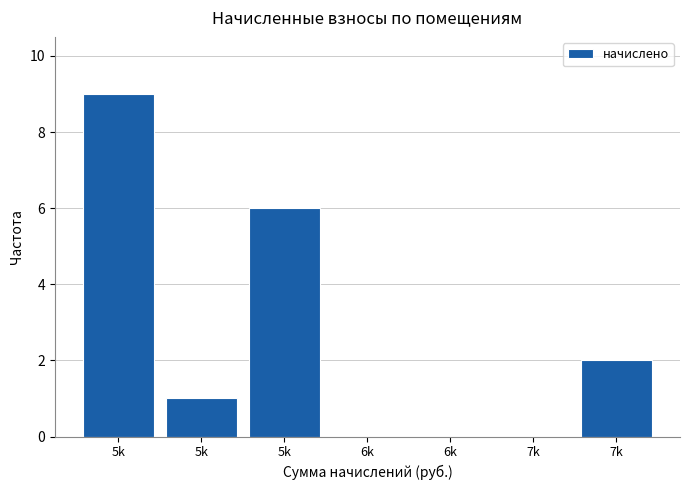

Are the bars horizontal?

No